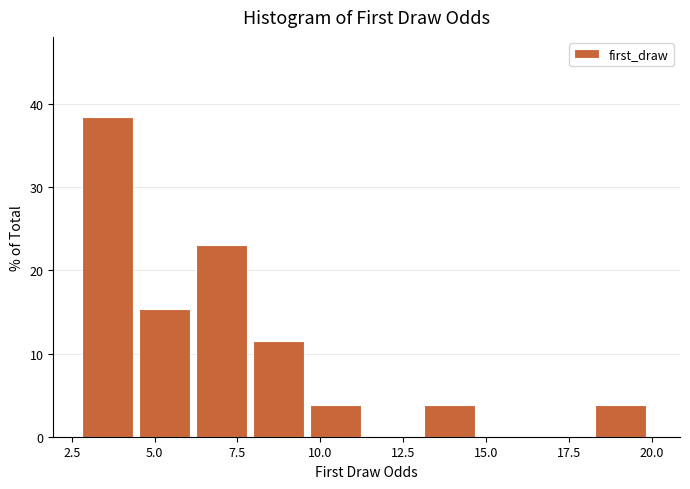

Read against the x-axis, roughly where is the centre of the tallest bar?

3.5